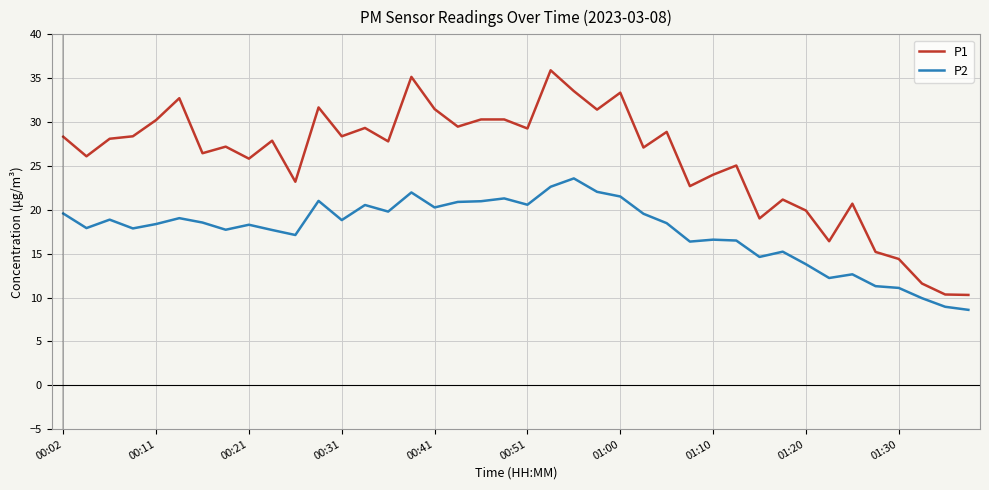

True or false: P2 and P1 intersect in this chart.

False